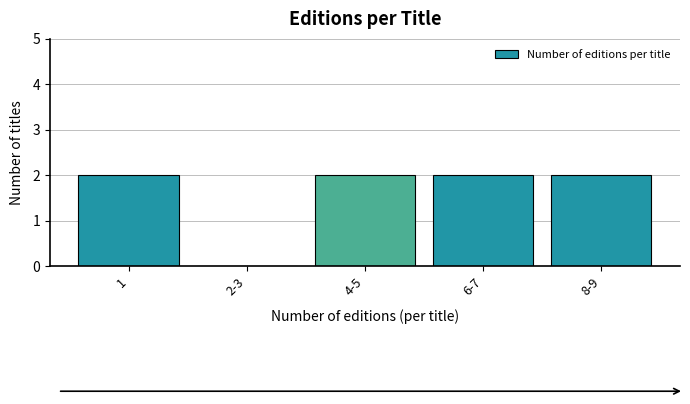

Reading right to left, list all the values displayed in this chart.

8-9=2	6-7=2	4-5=2	2-3=0	1=2